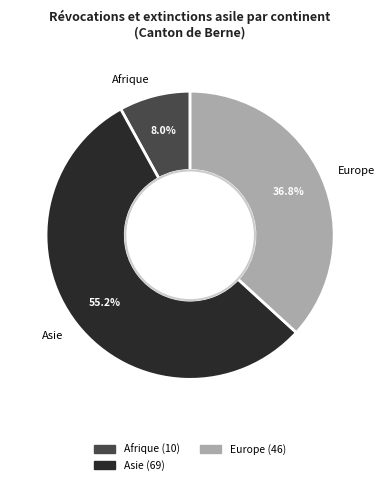

The Afrique slice represents 22% of the pie. True or false?

False